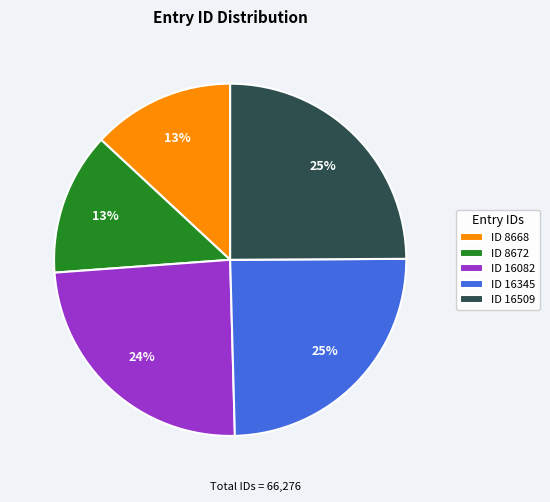

To the nearest percent, what is the difference between the largest and smallest slice percentages?

12%